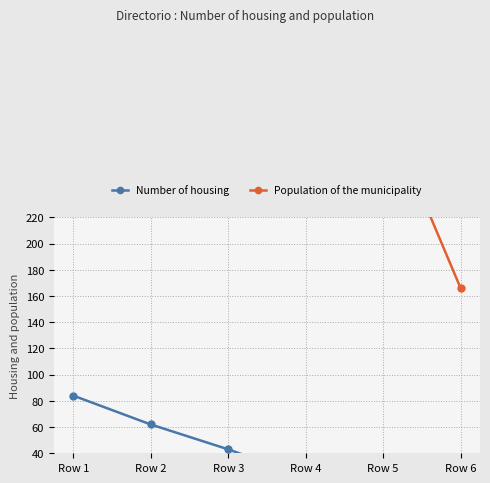

Rank the series by their maximum value, from highest to lowest.

Population of the municipality, Number of housing